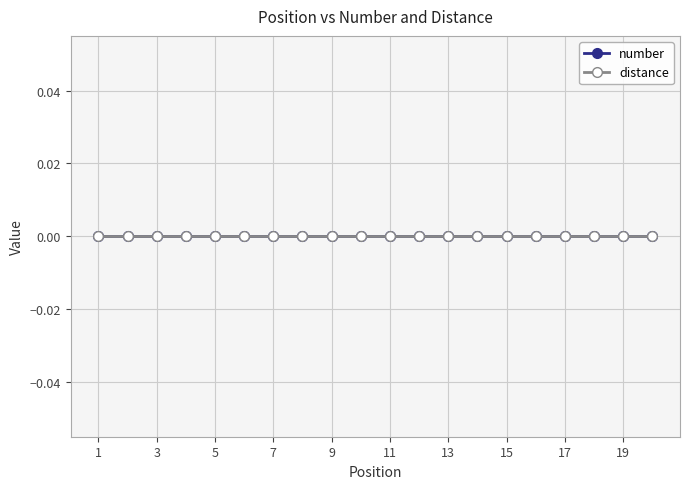

True or false: position and number intersect in this chart.

False